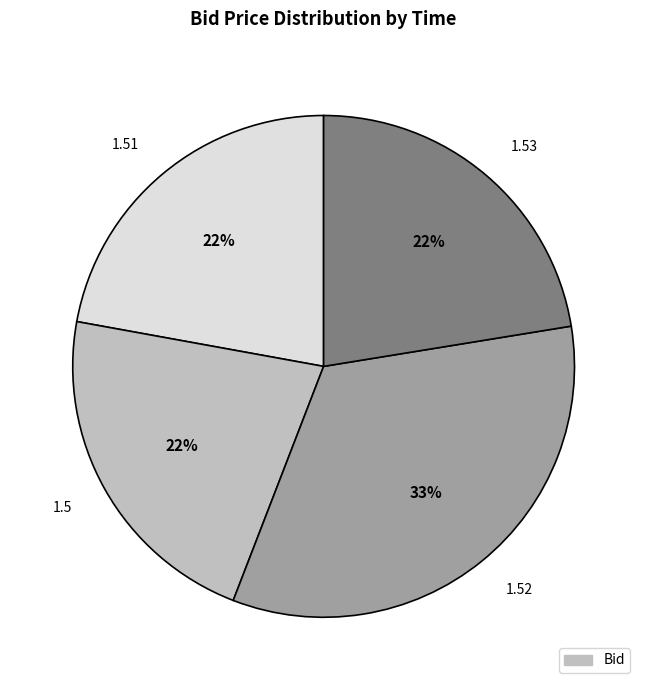

To the nearest percent, what is the average slice percentage?

25%